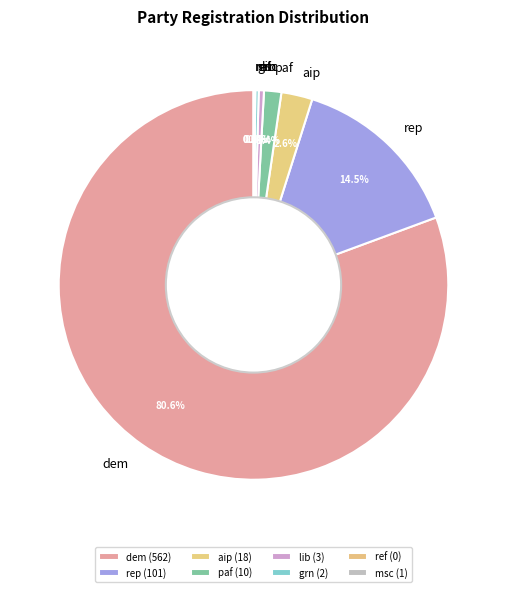

To the nearest percent, what is the difference between the largest and smallest slice percentages?

81%